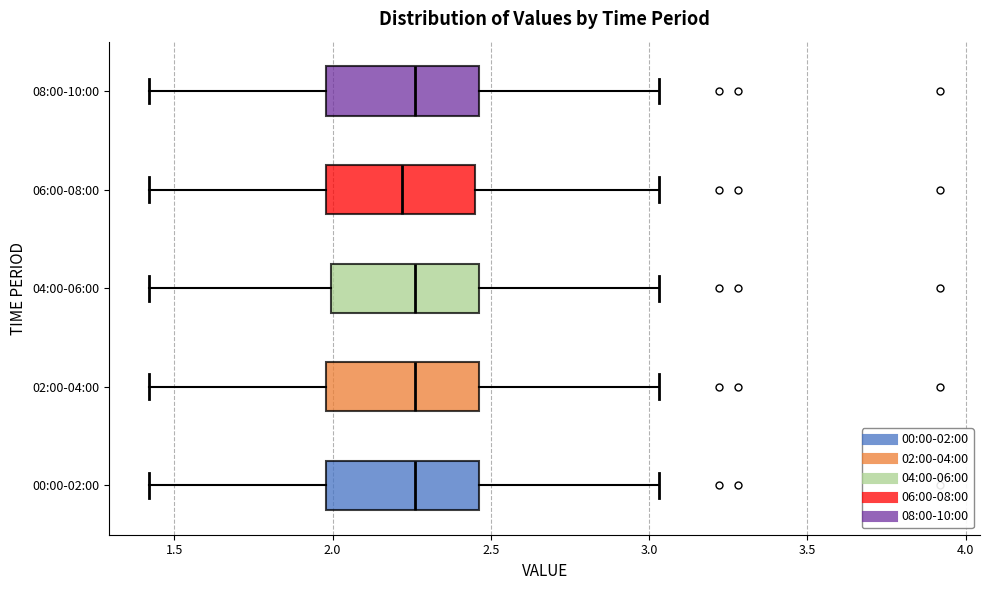

Reading bottom to top, transcribe this box plot: for each box, give where its median line is, the range the box spans, and where its two whiskers end, as read against the x-axis. The values are not printed on the chart, so give them approximately, as read against the axis.

00:00-02:00: median 2.25, box 2.00 to 2.45, whiskers 1.40 to 3.05
02:00-04:00: median 2.25, box 2.00 to 2.45, whiskers 1.40 to 3.05
04:00-06:00: median 2.25, box 2.00 to 2.45, whiskers 1.40 to 3.05
06:00-08:00: median 2.20, box 2.00 to 2.45, whiskers 1.40 to 3.05
08:00-10:00: median 2.25, box 2.00 to 2.45, whiskers 1.40 to 3.05